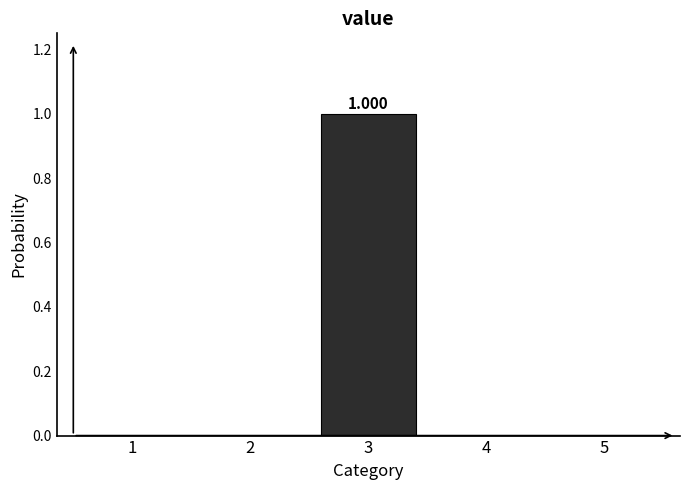

Count the number of data series in this chart.

1